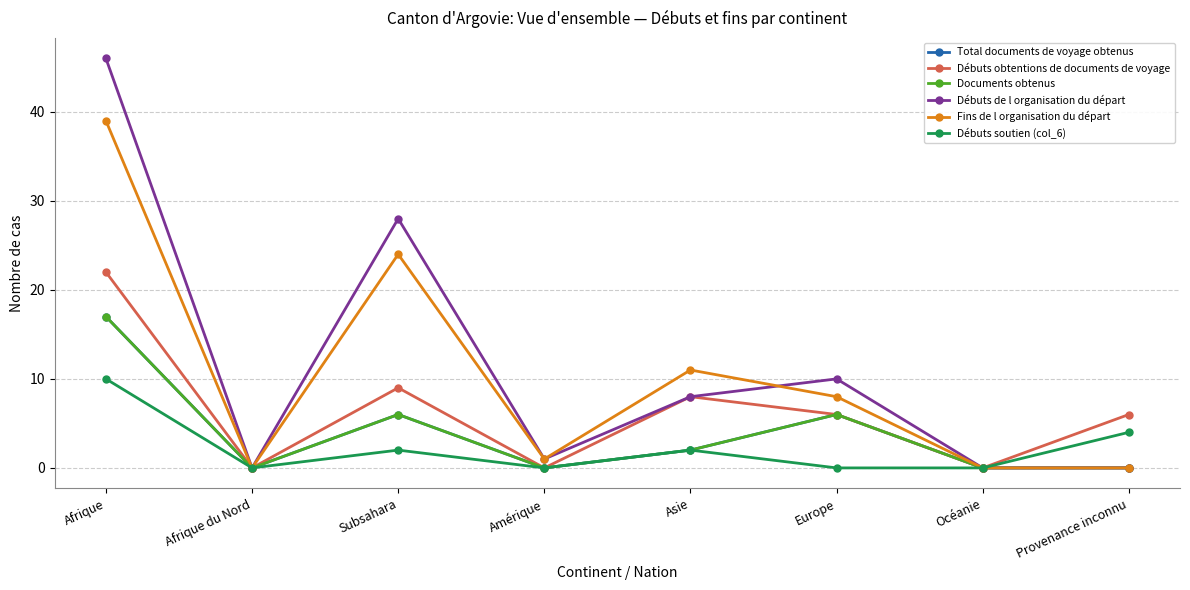

Reading left to right, transcribe all the data shown in this chart.

Total documents de voyage obtenus: 17	0	6	0	2	6	0	0
Débuts obtentions de documents de voyage: 22	0	9	0	8	6	0	6
Documents obtenus: 17	0	6	0	2	6	0	0
Débuts de l organisation du départ: 46	0	28	1	8	10	0	0
Fins de l organisation du départ: 39	0	24	1	11	8	0	0
Débuts soutien (col_6): 10	0	2	0	2	0	0	4